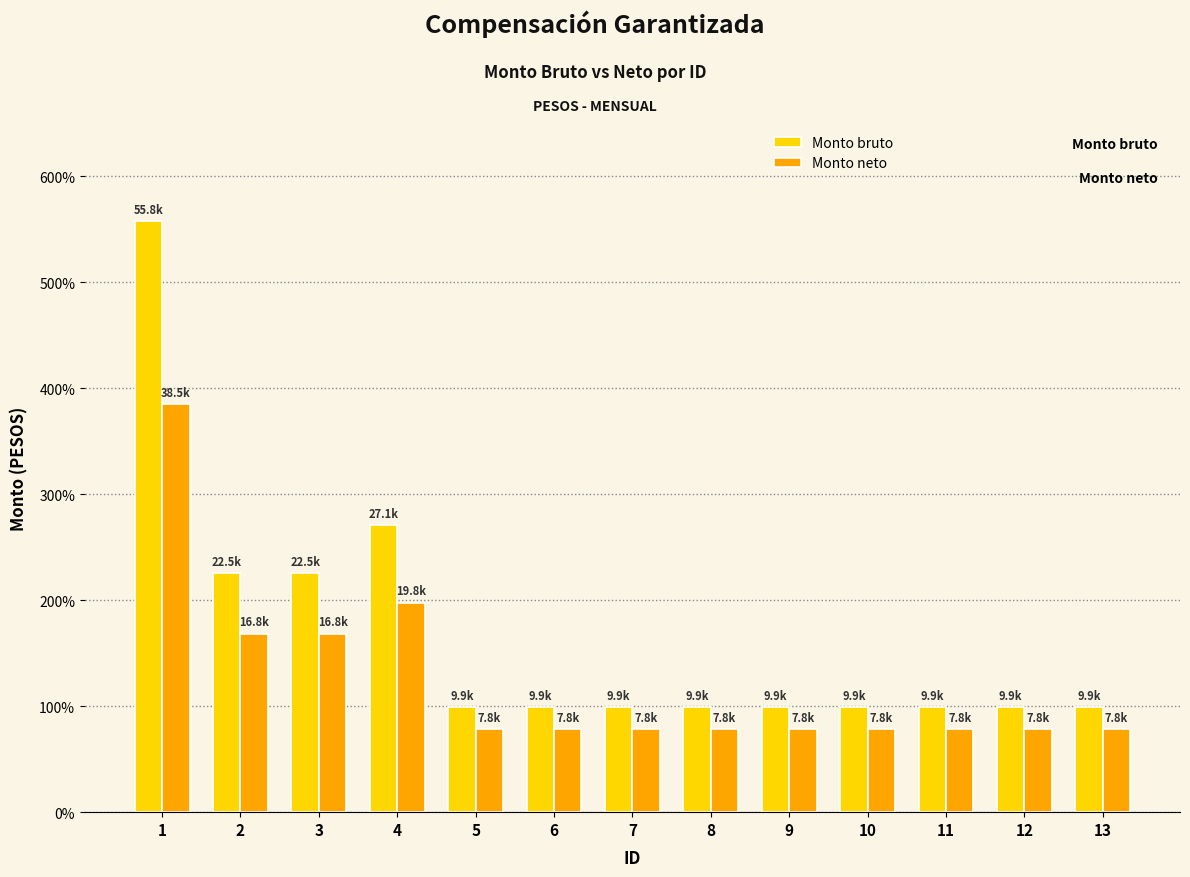

What are all the series names shown in the legend?

Monto bruto, Monto neto